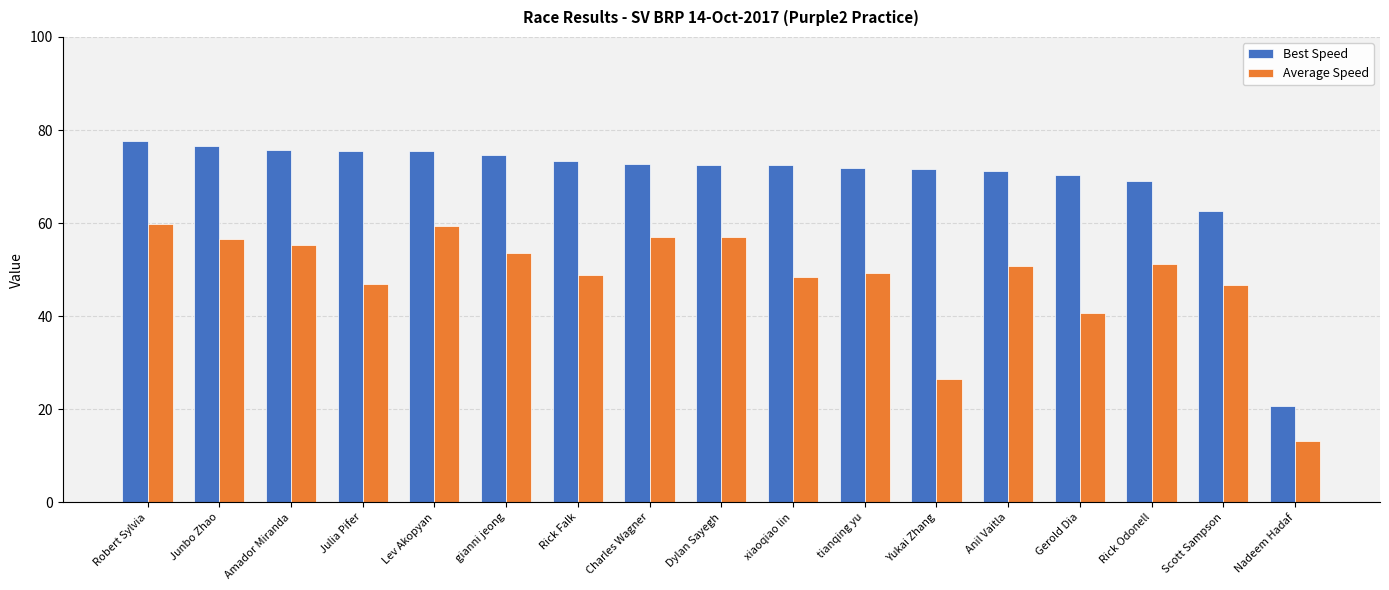

At which label does Average Speed first exceed 50?

Robert Sylvia